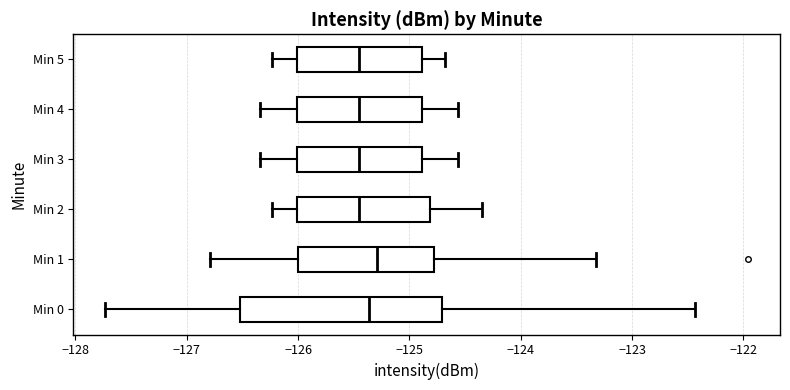

Where does the right whisker of the box for Min 0 end on the x-axis? The values are not printed on the chart, so give them approximately, as read against the axis.

-122.4